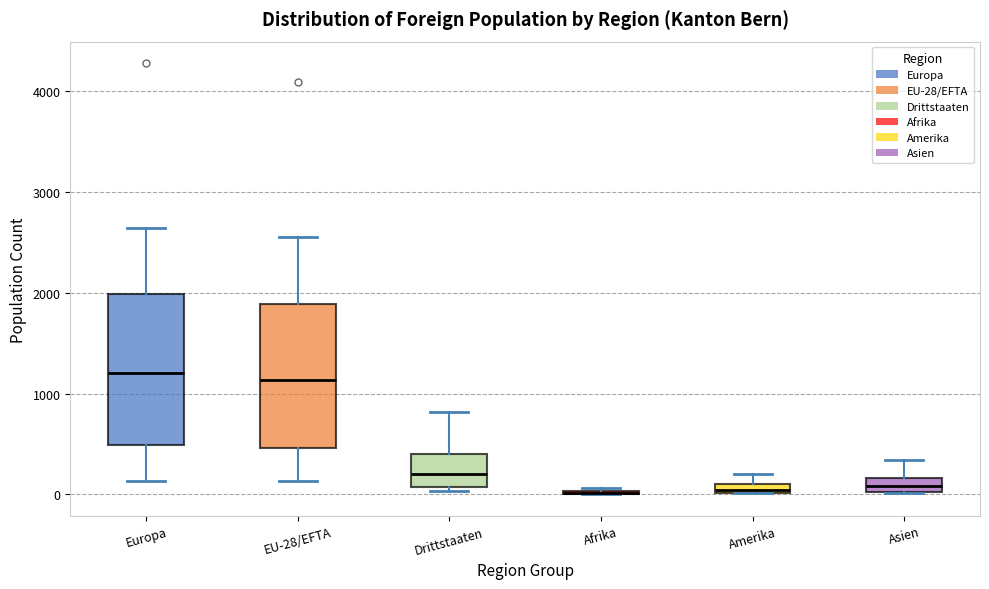

Where does the median line of the box for EU-28/EFTA sit on the y-axis? The values are not printed on the chart, so give them approximately, as read against the axis.

1100